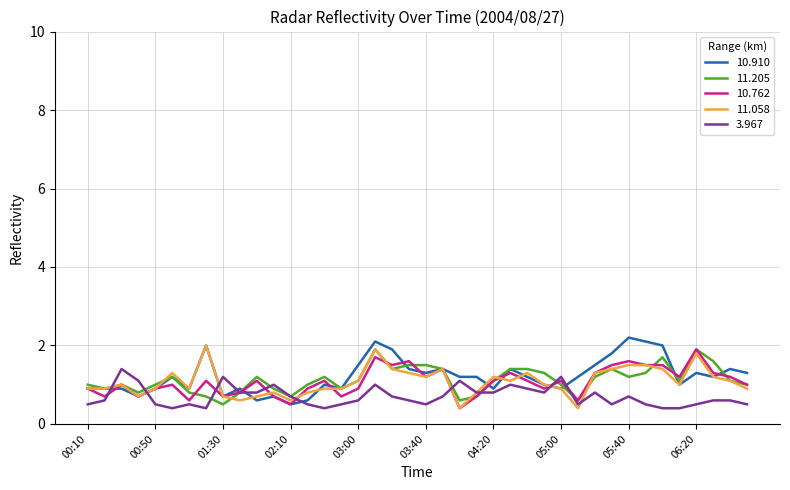

What is the minimum value for 10.910?

0.5